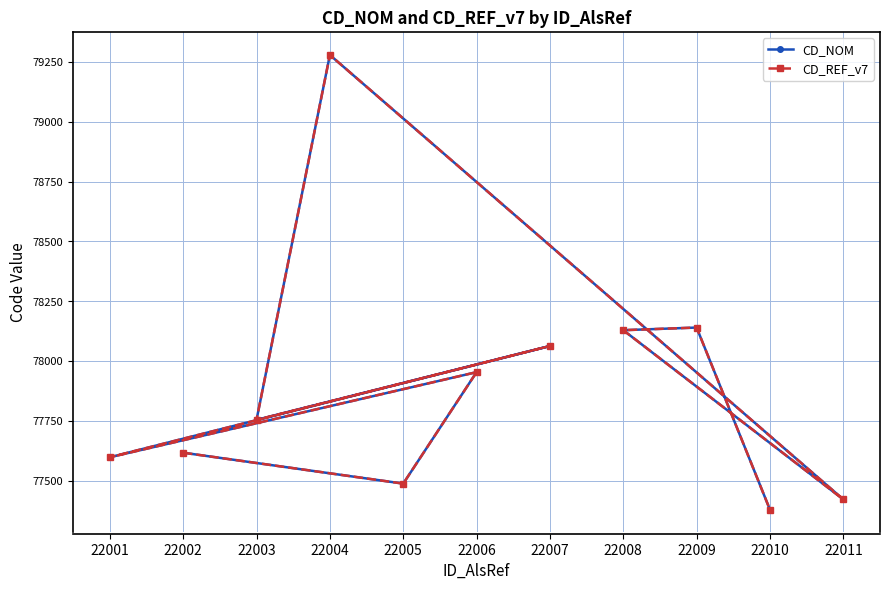

What is the difference between the maximum and second lowest values in the CD_NOM series?

1854